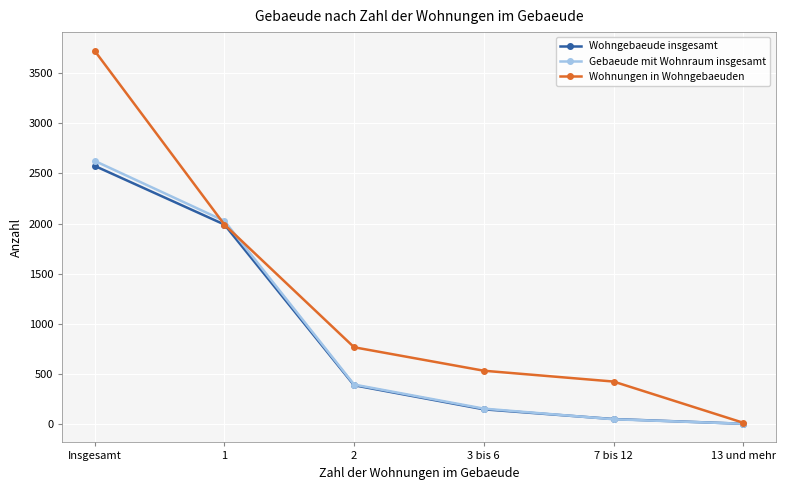

True or false: Wohnungen in Wohngebaeuden has a value of 532 at 3 bis 6.

True